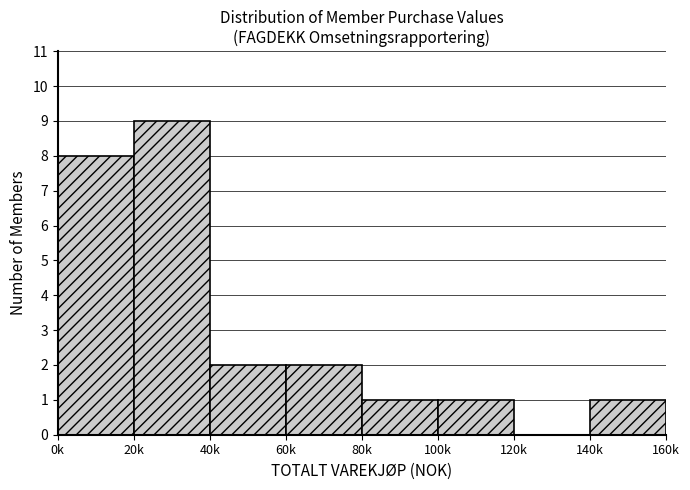

Reading right to left, transcribe all the data shown in this chart.

140k=1	120k=0	100k=1	80k=1	60k=2	40k=2	20k=9	0k=8